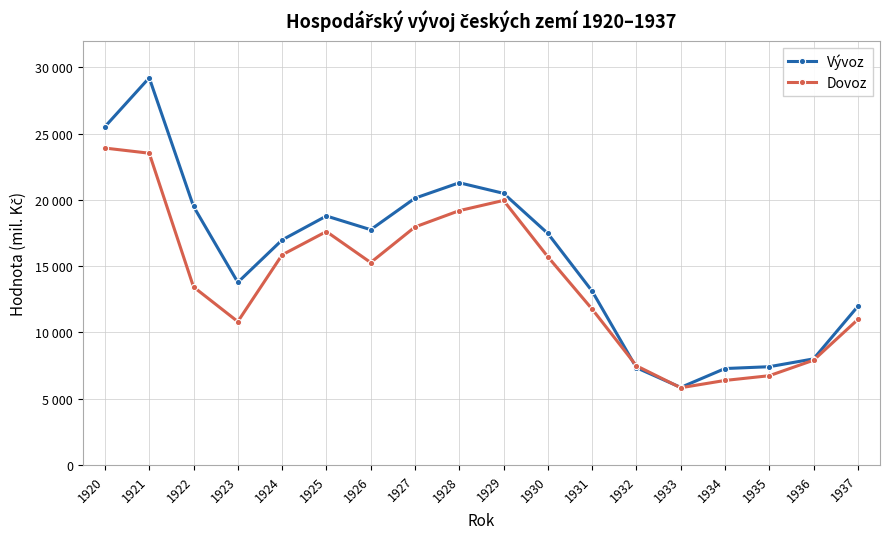

What is the difference between the highest and lowest values at 1926?

2478